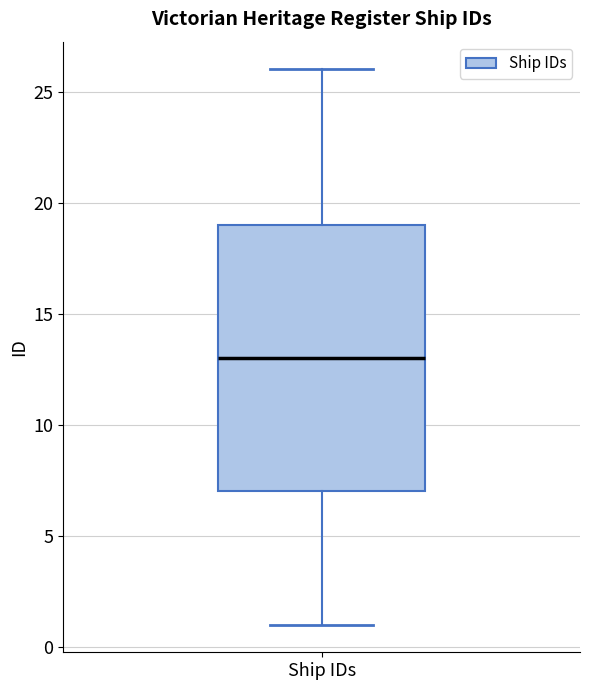

Read this box plot against the y-axis: the position of the median line, the range covered by the box, and the ends of both whiskers. The values are not printed on the chart, so give them approximately, as read against the axis.

median 13, box 7 to 19, whiskers 1 to 26